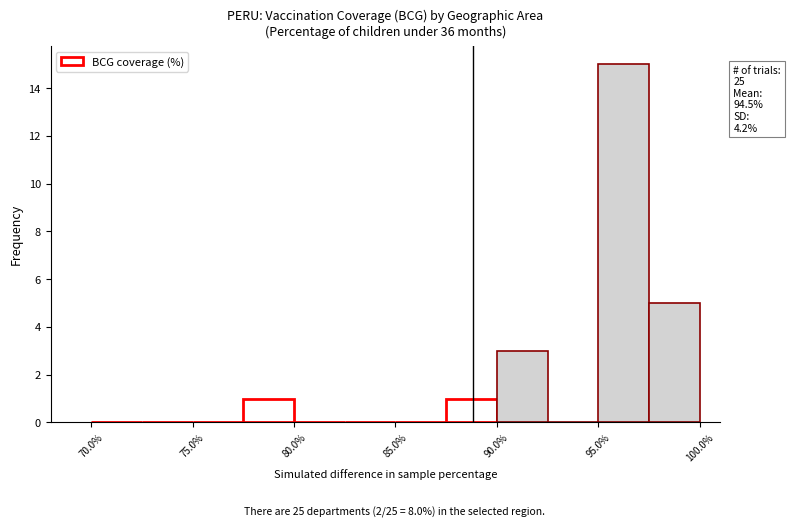

Over which range of the x-axis is the bar tallest?

95.0 to 97.5